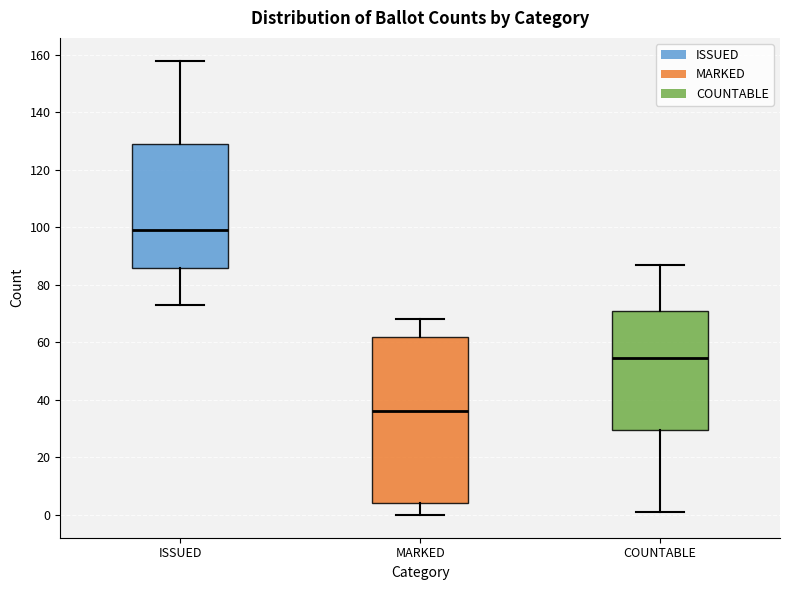

Reading left to right, transcribe this box plot: for each box, give where its median line is, the range the box spans, and where its two whiskers end, as read against the y-axis. The values are not printed on the chart, so give them approximately, as read against the axis.

ISSUED: median 100, box 86 to 130, whiskers 74 to 158
MARKED: median 36, box 4 to 62, whiskers 0 to 68
COUNTABLE: median 54, box 30 to 72, whiskers 2 to 88